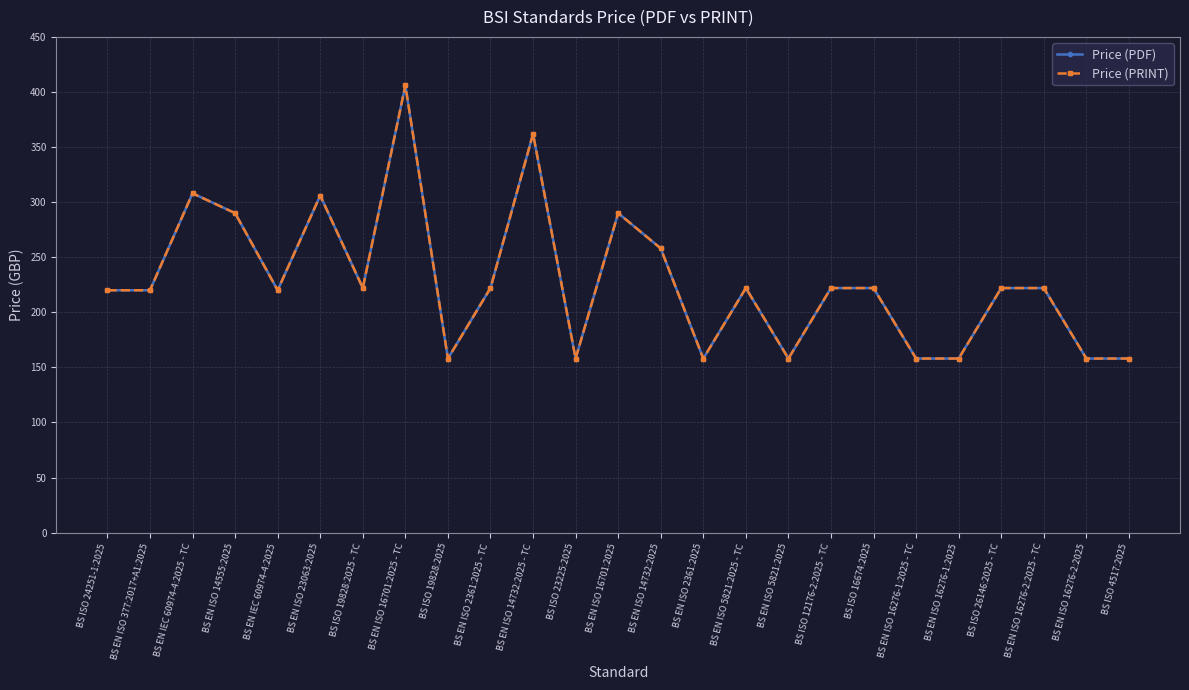

True or false: Price (PDF) has a value of 158 at BS EN ISO 16276-2:2025.

True